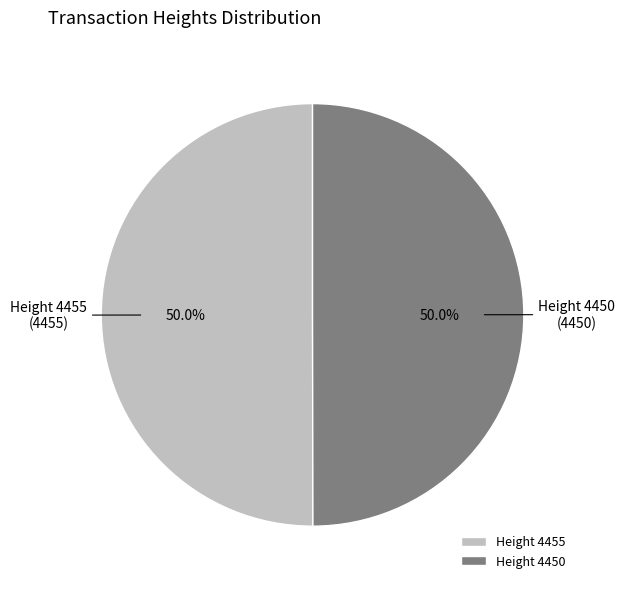

What is the ratio of the value at Height 4455 to the value at Height 4450?

1.0